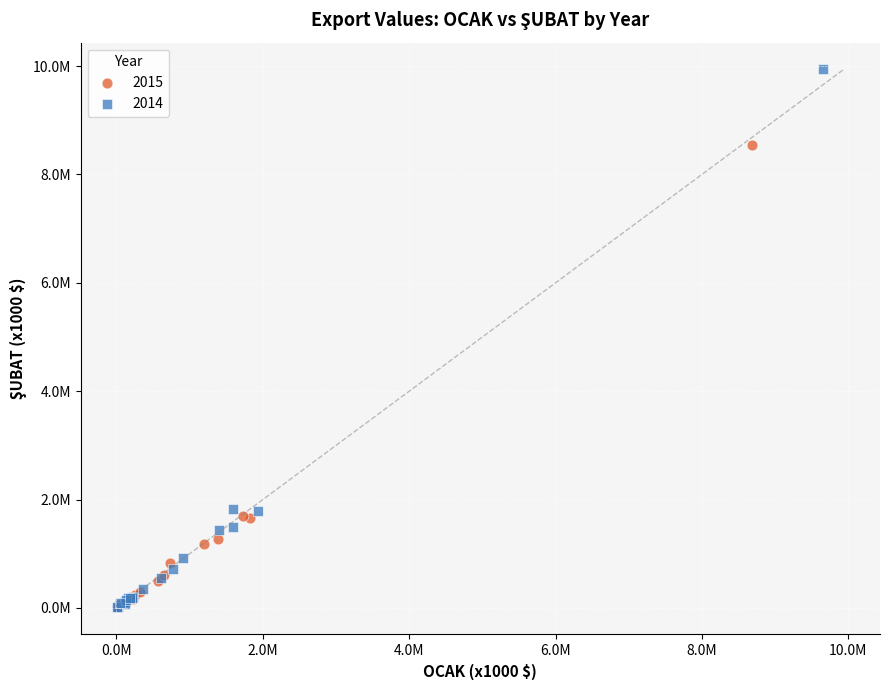

What are all the series names shown in the legend?

2015, 2014